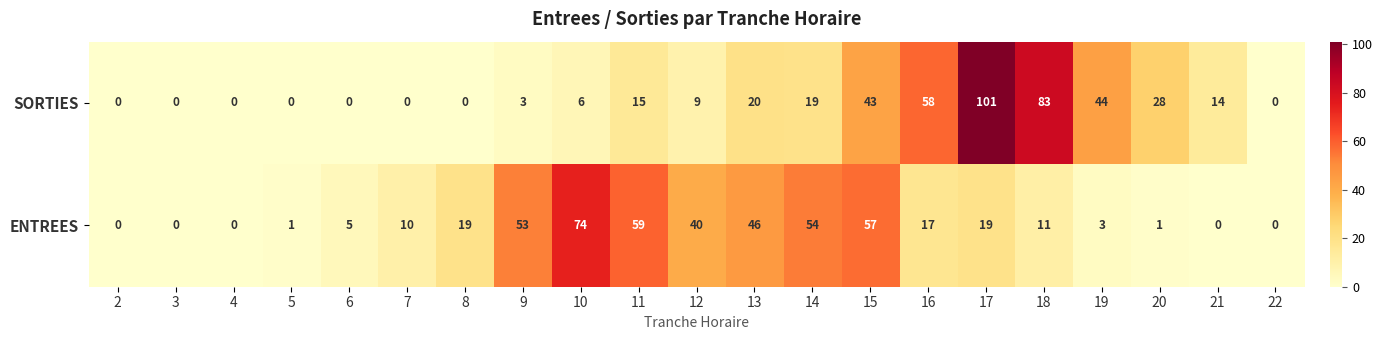

Where is SORTIES nearest to the value 50?

19